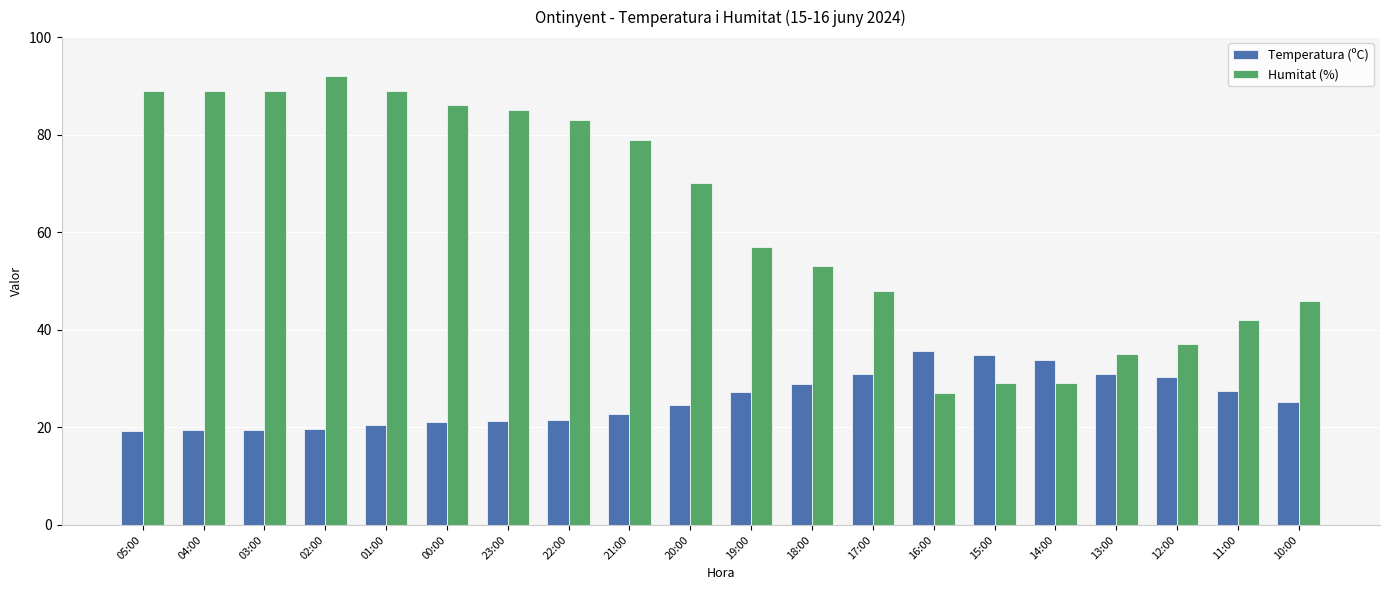

Rank the series by their maximum value, from lowest to highest.

Temperatura (ºC), Humitat (%)